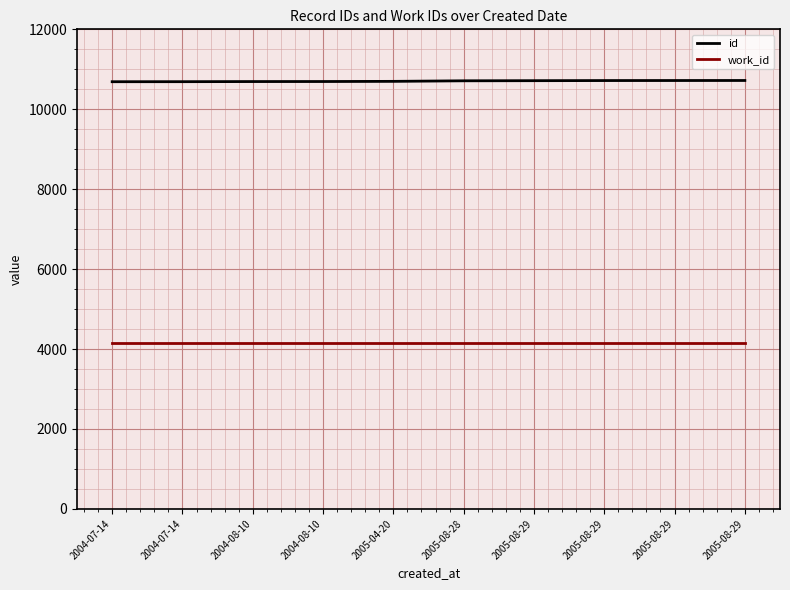

At which label does id reach its minimum?

2004-07-14